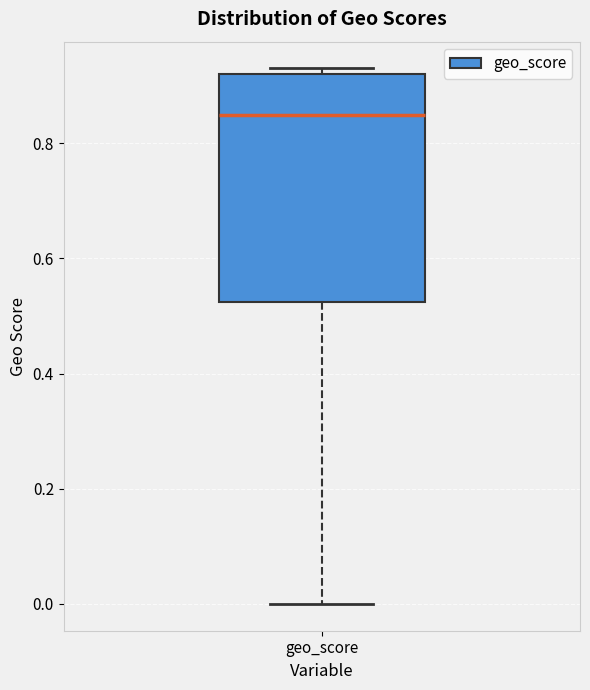

Transcribe this box plot: give where the median line is, the range the box spans, and where the two whiskers end, as read against the y-axis. The values are not printed on the chart, so give them approximately, as read against the axis.

median 0.86, box 0.52 to 0.92, whiskers 0.00 to 0.94